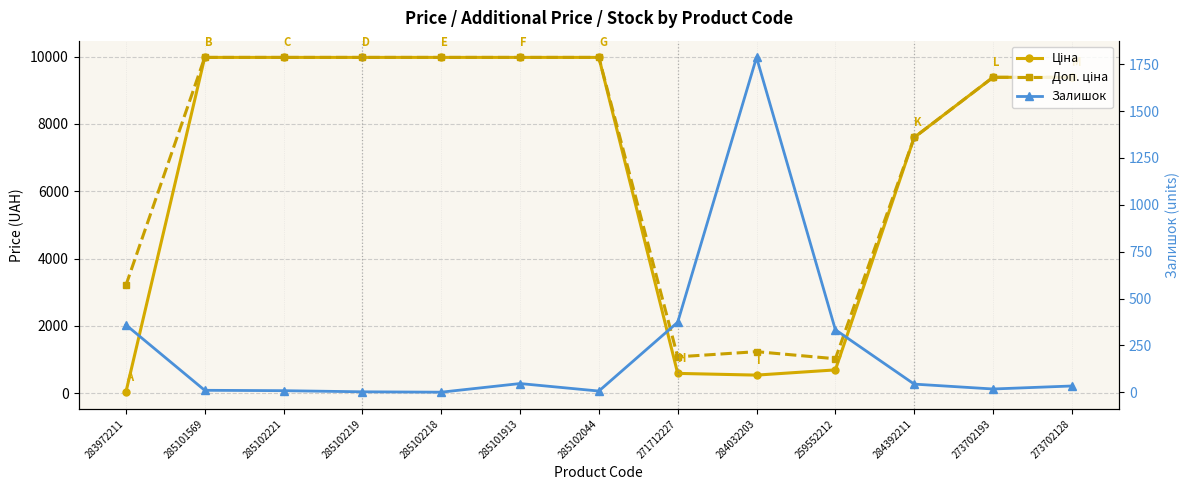

What is the sum of all Залишок values?

3028.0